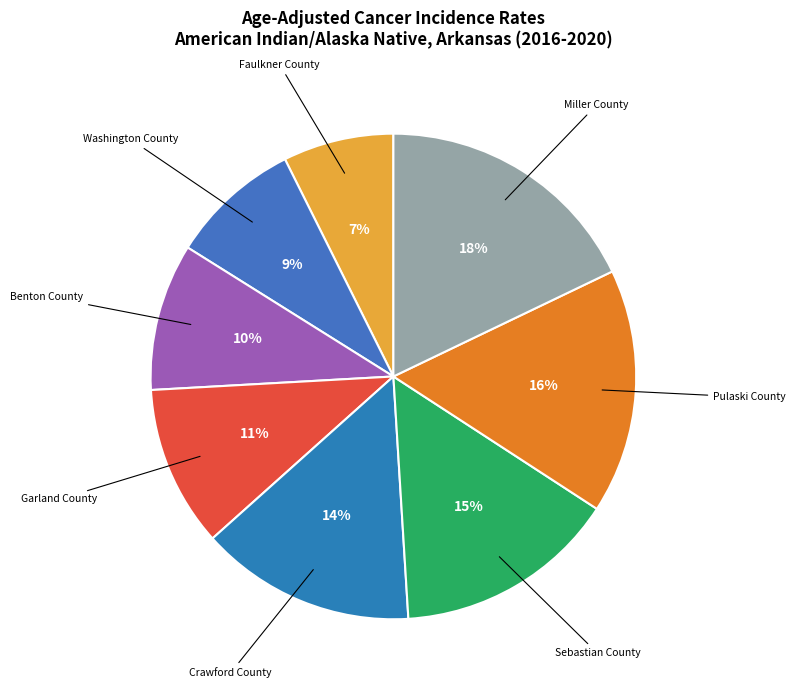

Rank the categories by value from highest to lowest.

Miller County, Pulaski County, Sebastian County, Crawford County, Garland County, Benton County, Washington County, Faulkner County